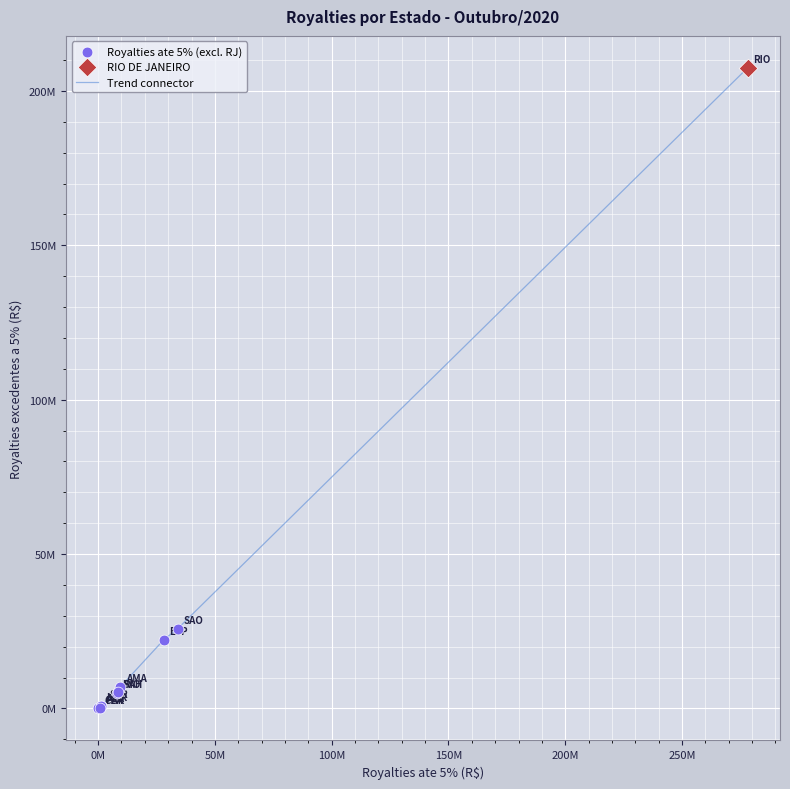

Does the chart have visible grid lines?

Yes